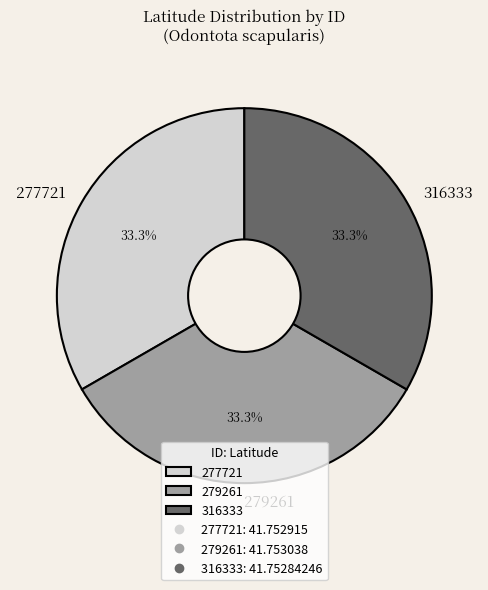

Is there a majority slice in this chart?

No